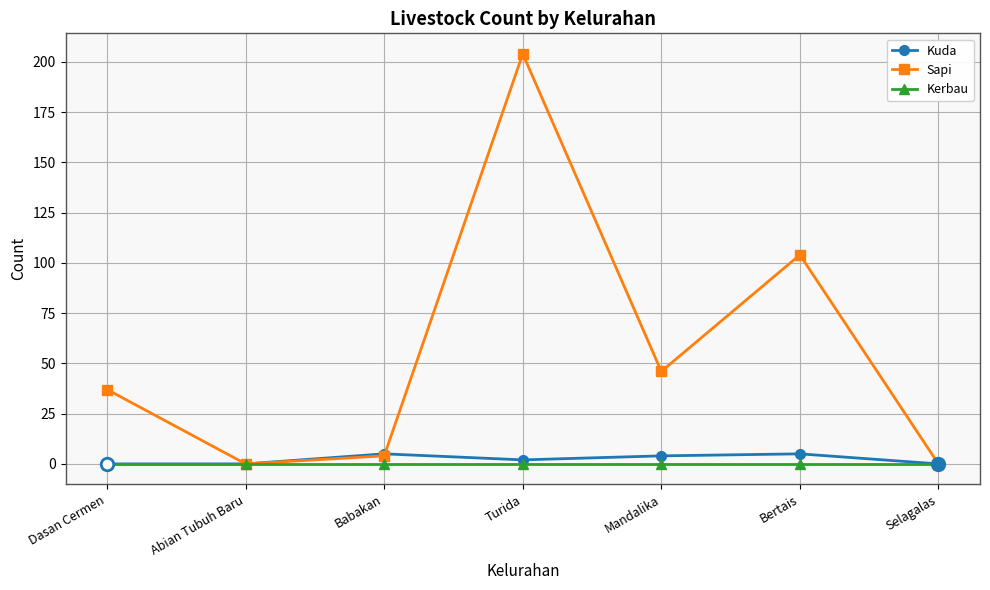

Which series has the widest spread of values?

Sapi